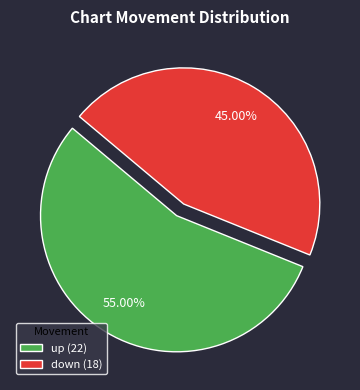

What is the total percentage of up and down?

100.0%